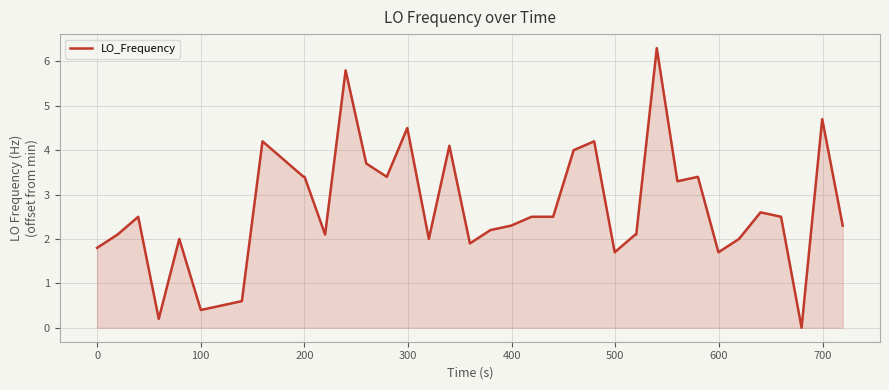

What is the difference between the maximum and minimum values?

6.3